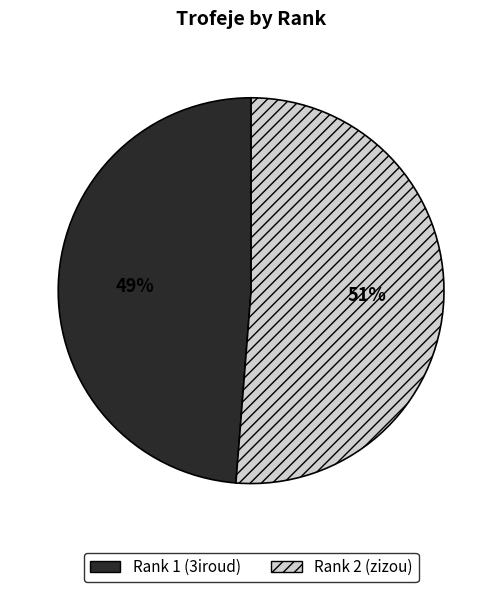

To the nearest percent, what is the average slice percentage?

50%